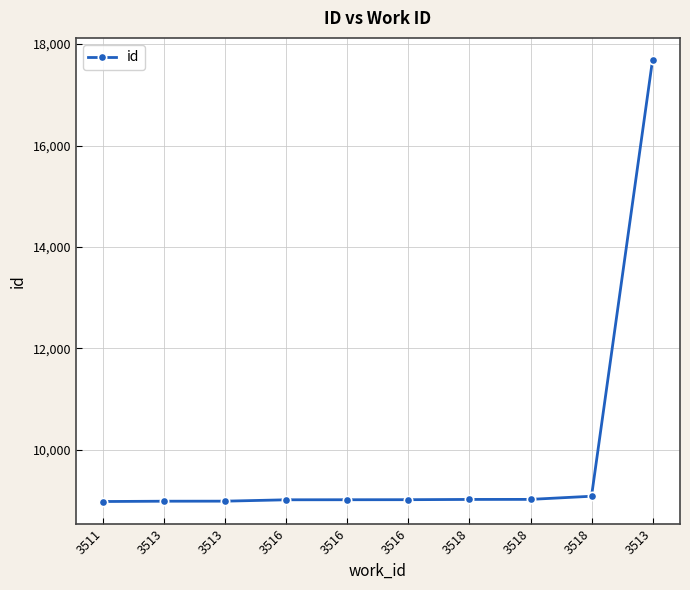

True or false: the data shows 9018 at 3516.

True